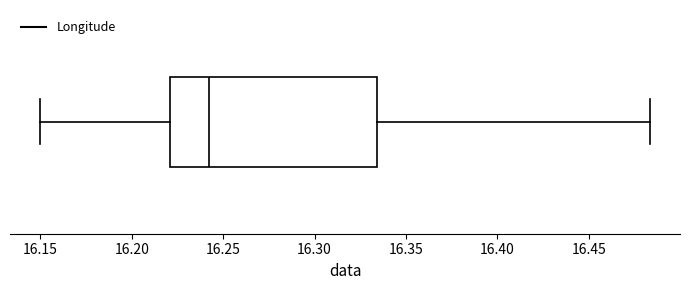

Where is the right edge of the box on the x-axis? The values are not printed on the chart, so give them approximately, as read against the axis.

16.335